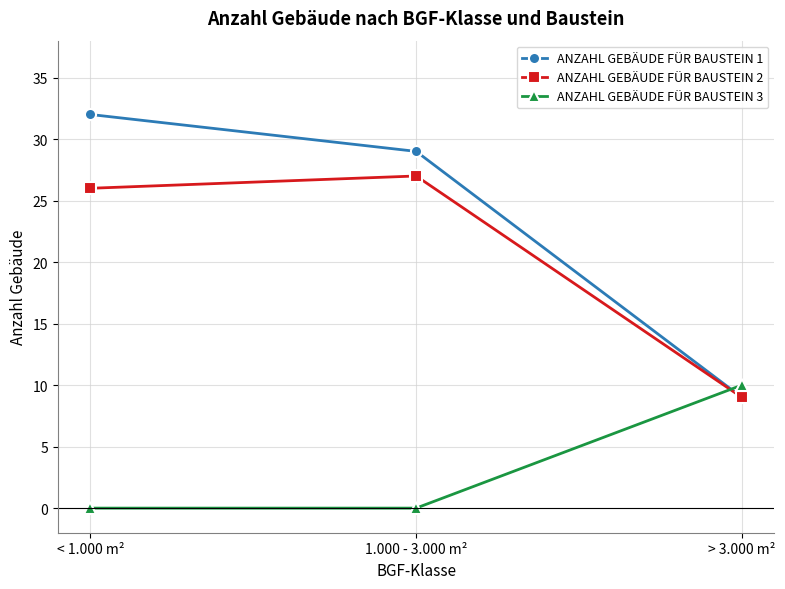

What is the label of the 2nd point from the left?

1.000 - 3.000 m²